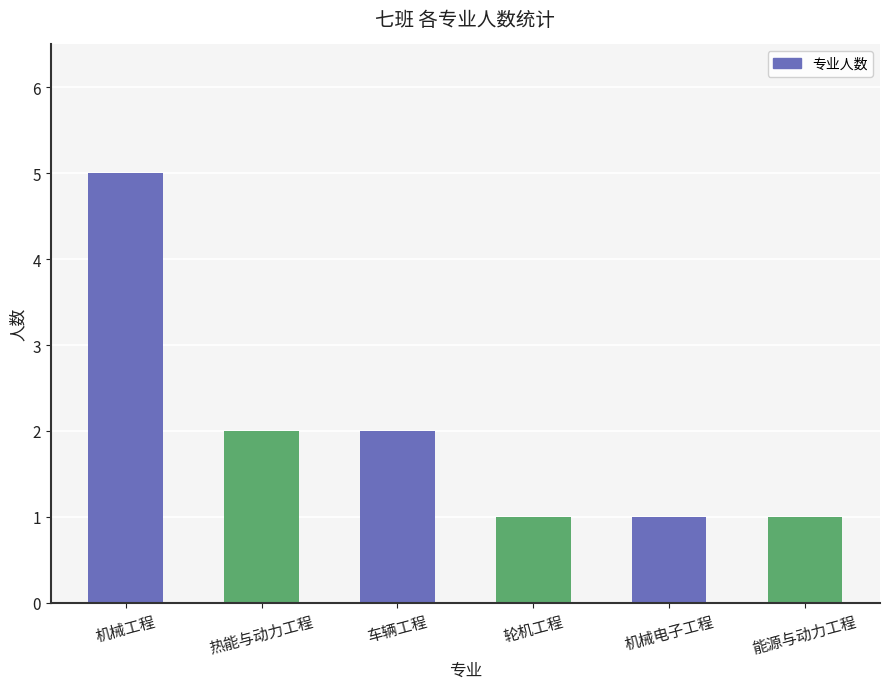

Which label corresponds to the largest value in the chart?

机械工程